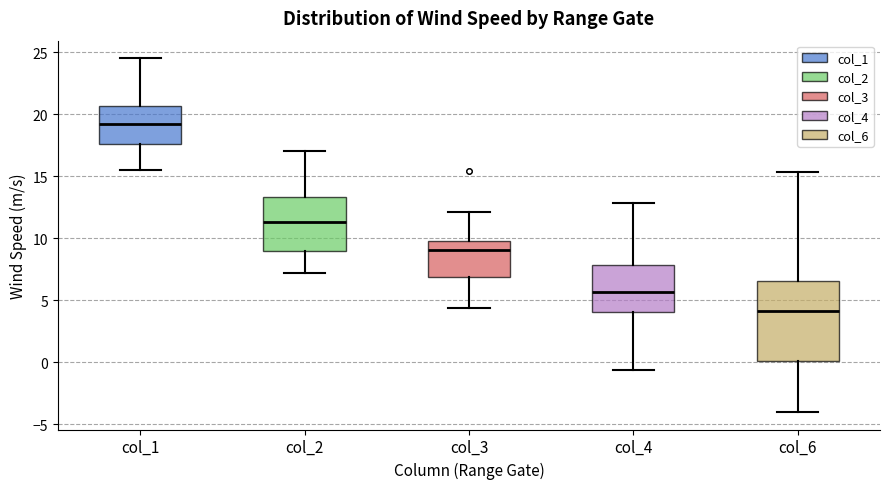

Comparing the boxes themselves (not the whiskers), which one is the tallest?

col_6